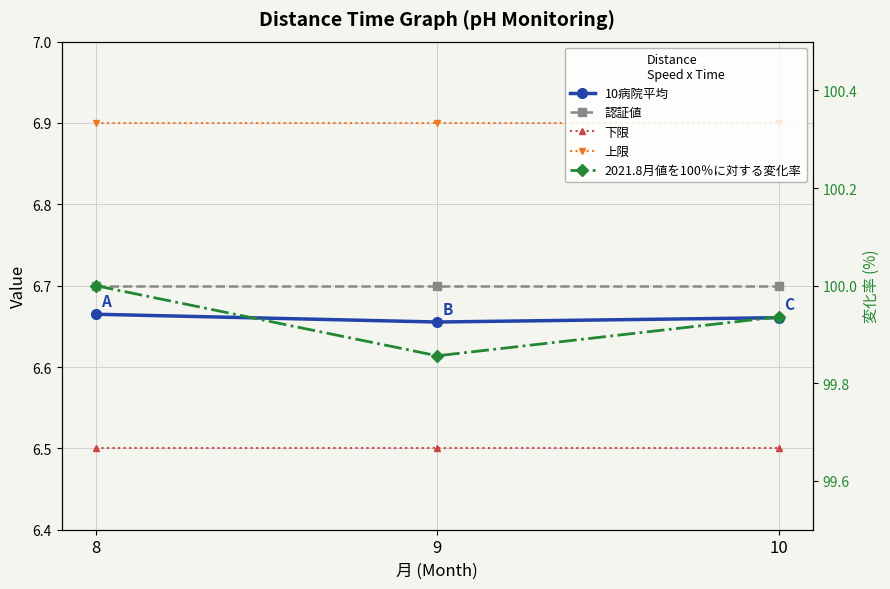

Reading left to right, transcribe all the data shown in this chart.

10病院平均: 6.7	6.7	6.7
認証値: 6.7	6.7	6.7
下限: 6.5	6.5	6.5
上限: 6.9	6.9	6.9
2021.8月値を100％に対する変化率: 100.0	99.9	99.9